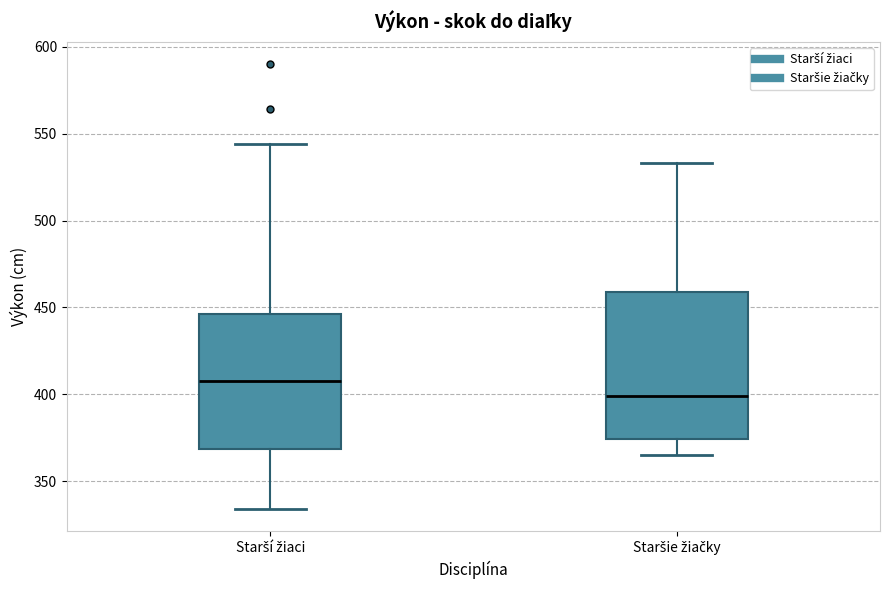

Which box is the tallest, from its lower edge to its upper edge?

Staršie žiačky